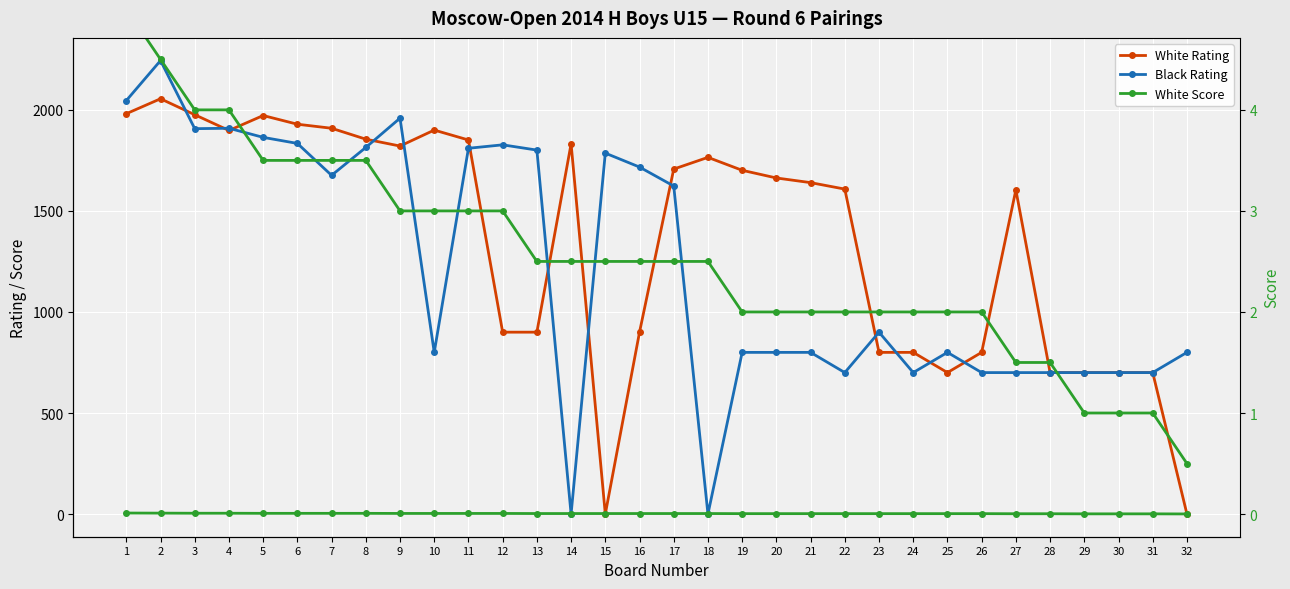

In White Rating, how many points are lower than both neighbors (excluding endpoints)?

4